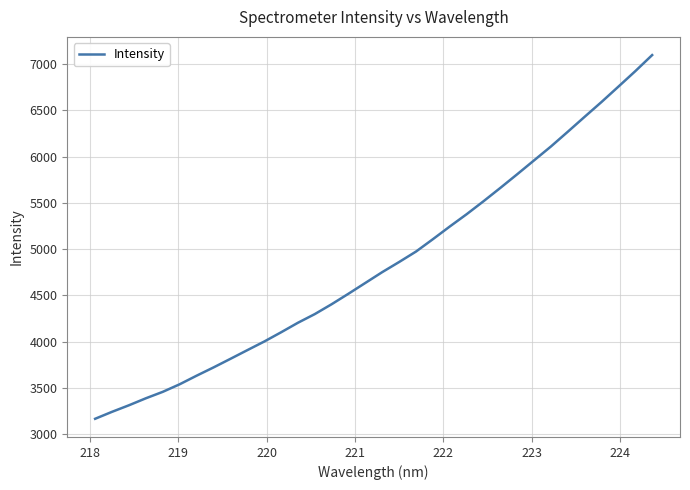

What is the difference between the maximum and minimum values?

3932.0